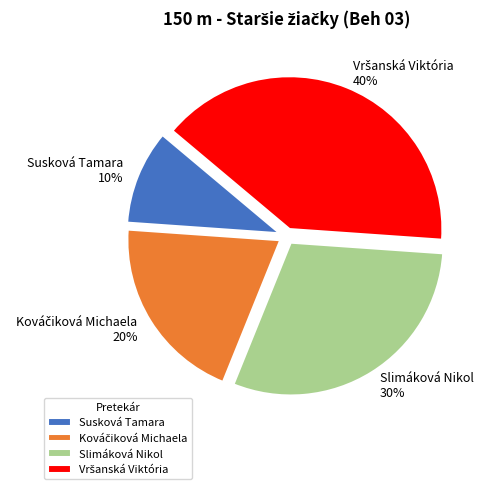

To the nearest percent, what is the combined percentage of Slimáková Nikol and Susková Tamara?

40%